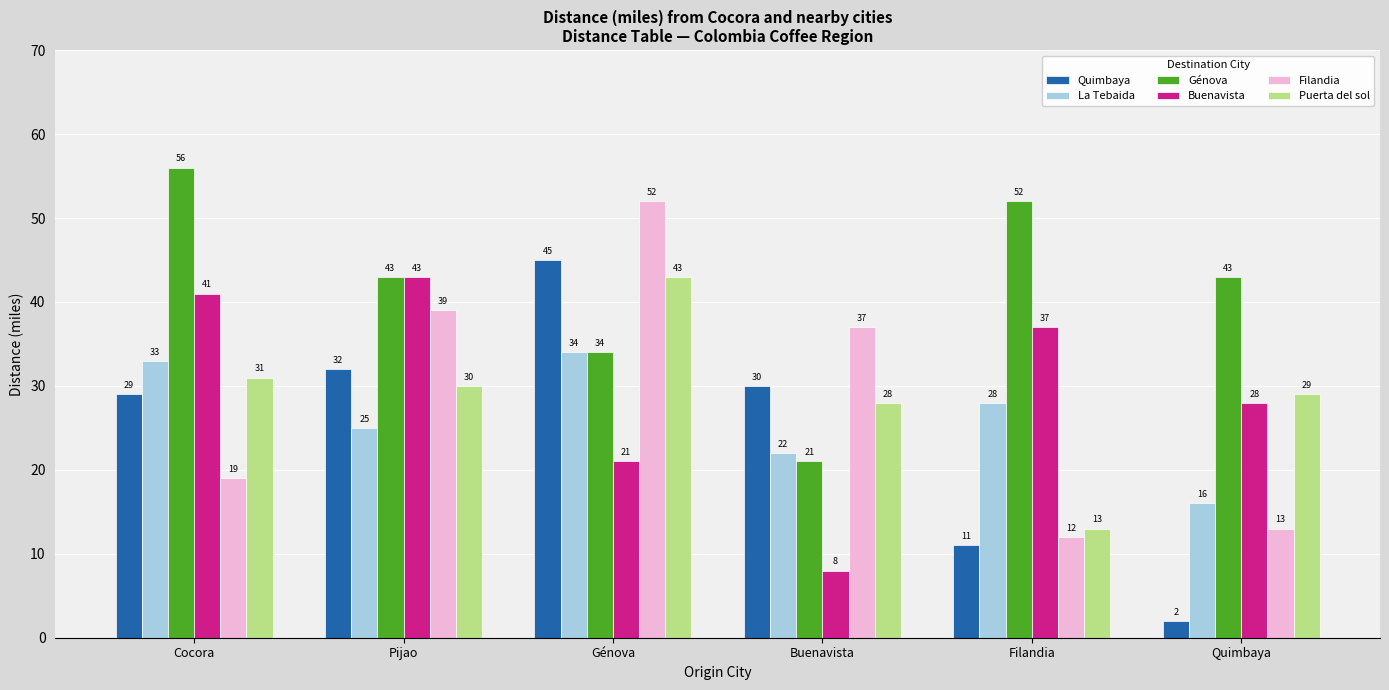

Which series has the largest total across all categories?

Génova